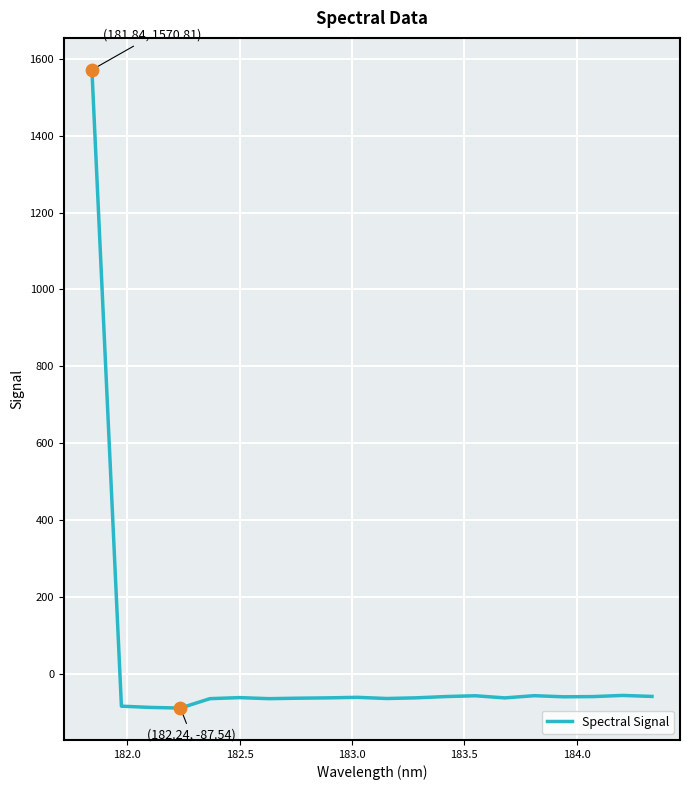

What is the smallest value displayed?

-87.5